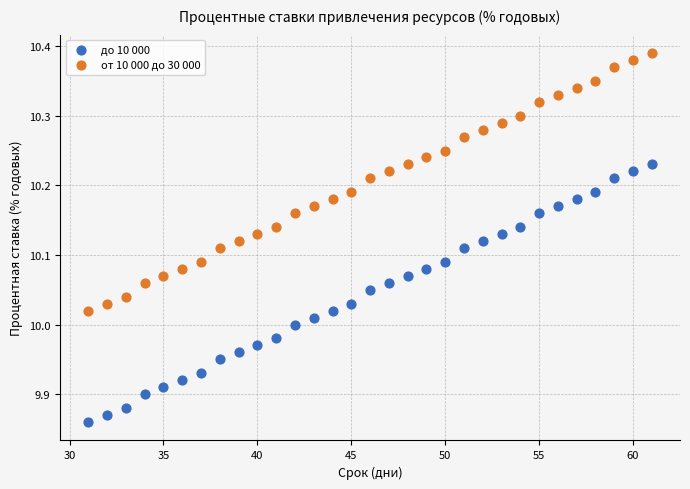

What is the X range (max minus min) for the scatter plot?

30.0